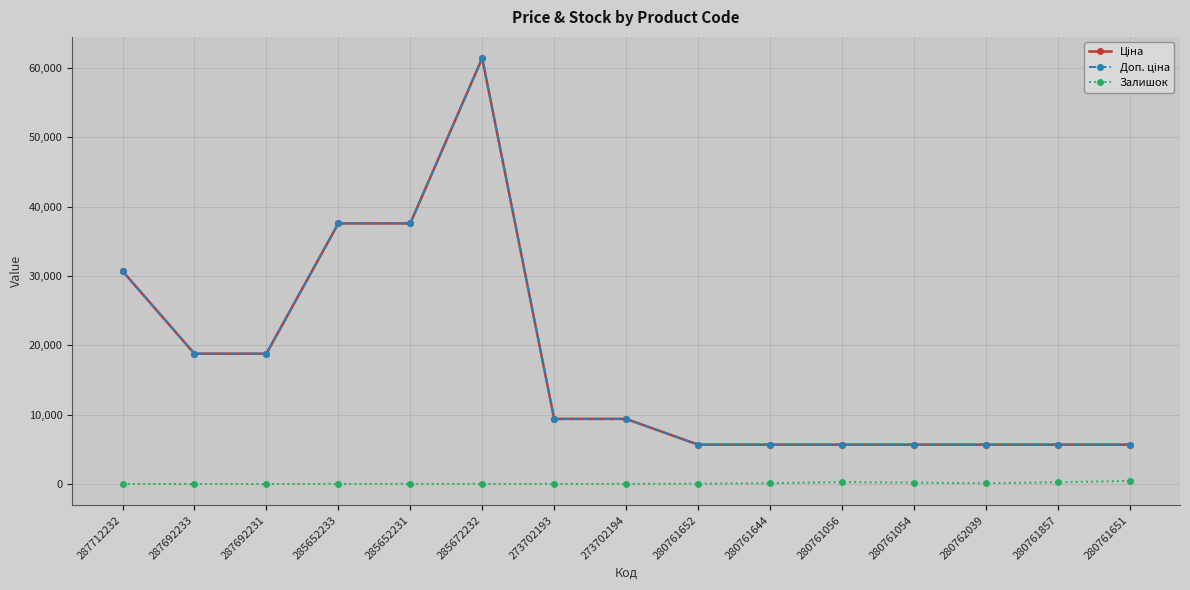

True or false: Доп. ціна has more than 2 interior local peaks.

False